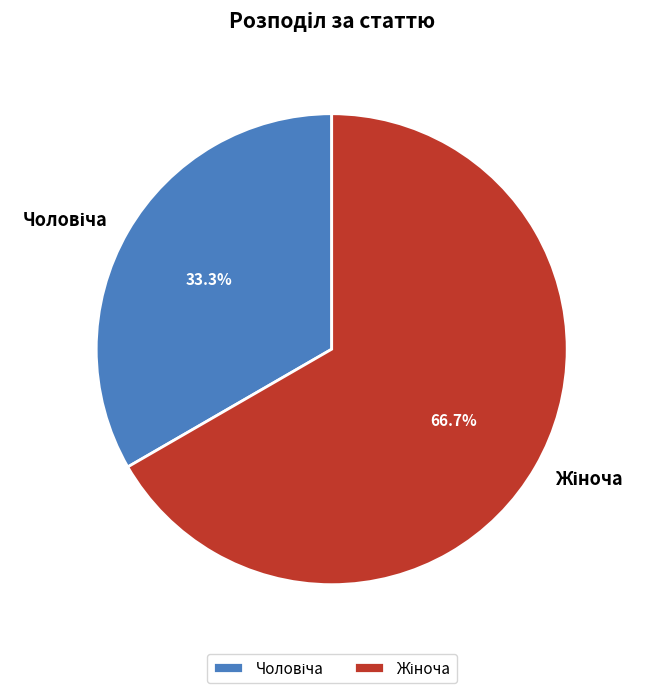

Is there a majority slice in this chart?

Yes